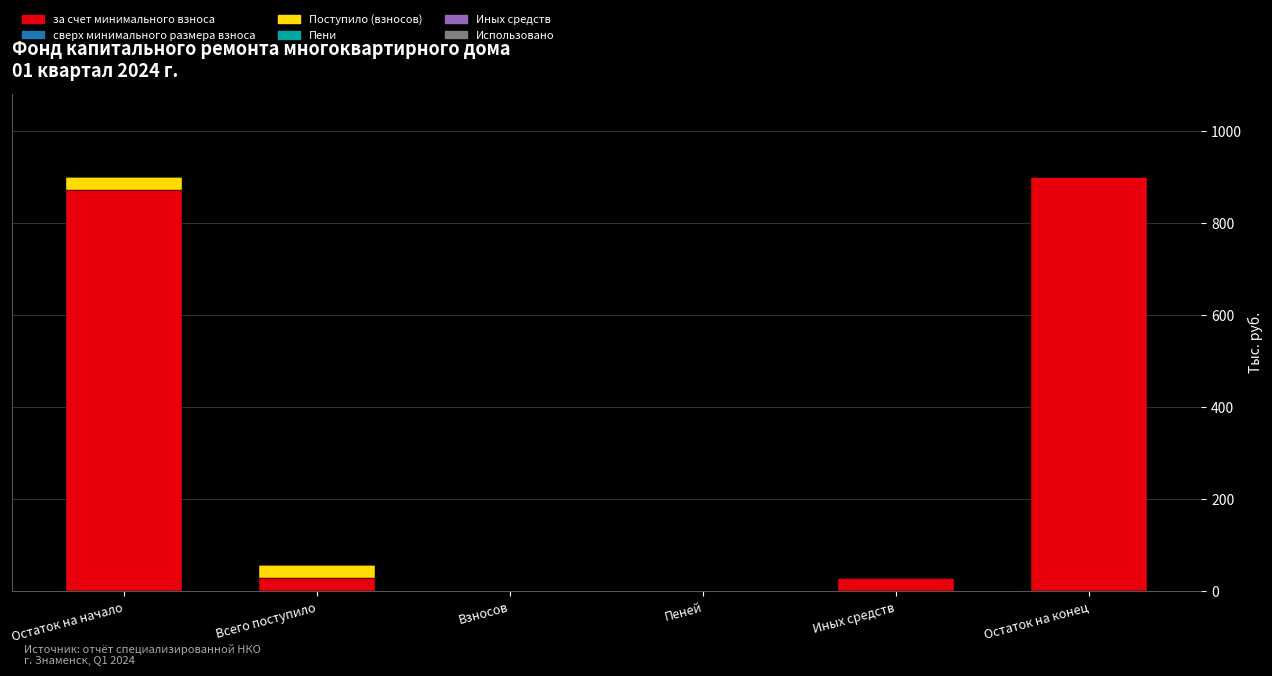

What is the sum of all за счет минимального взноса values?

1831.9